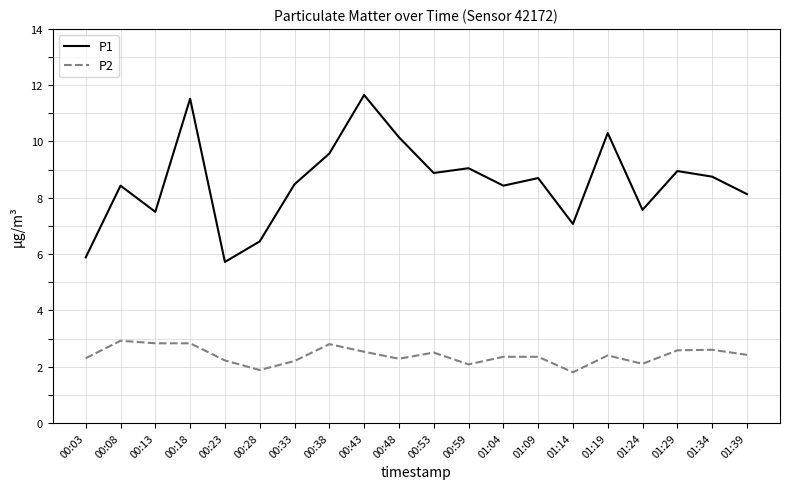

What position from the left is 00:53?

11